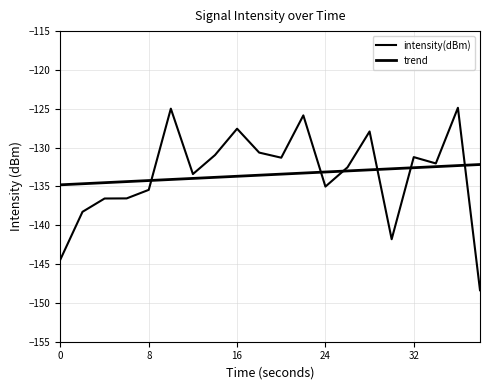

How many lines are shown in the chart?

2